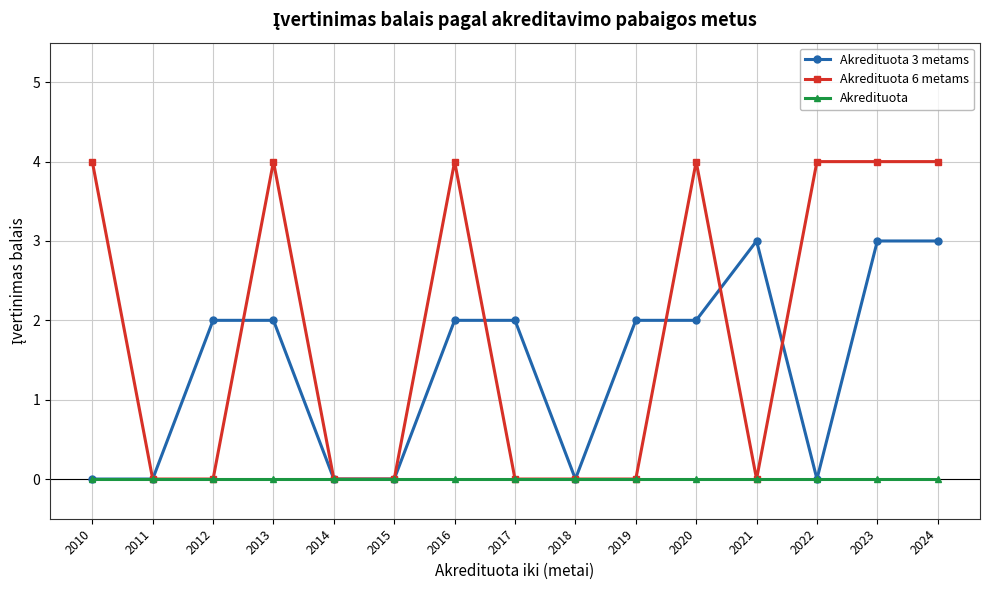

Is it true that Akredituota equals 0 at 2019?

True